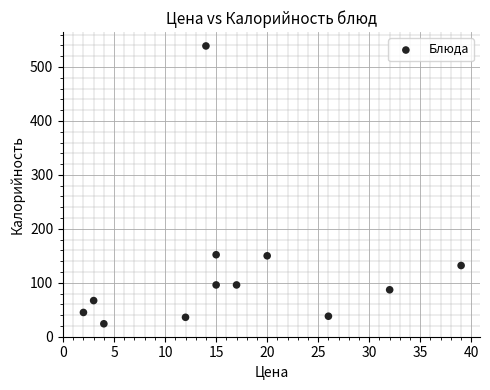

What is the average X value?

17